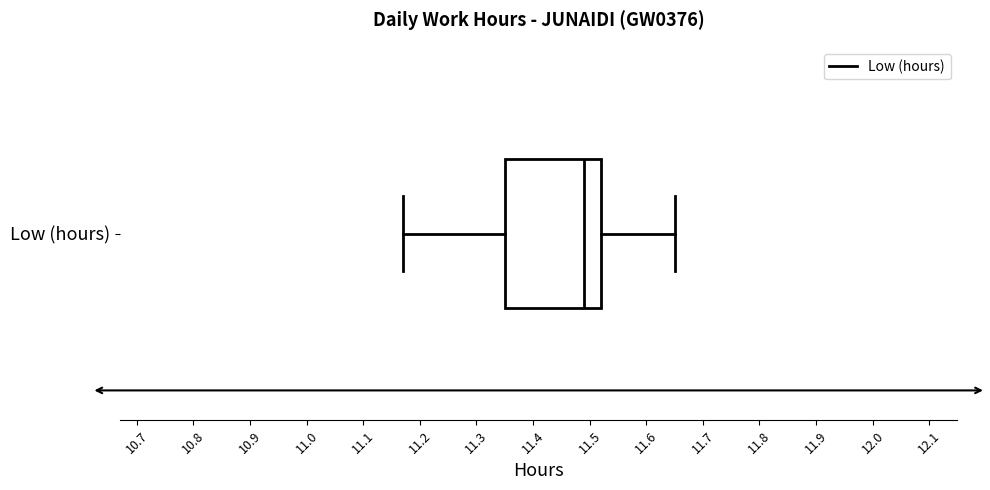

Transcribe this box plot: give where the median line is, the range the box spans, and where the two whiskers end, as read against the x-axis. The values are not printed on the chart, so give them approximately, as read against the axis.

median 11.49, box 11.35 to 11.52, whiskers 11.17 to 11.65